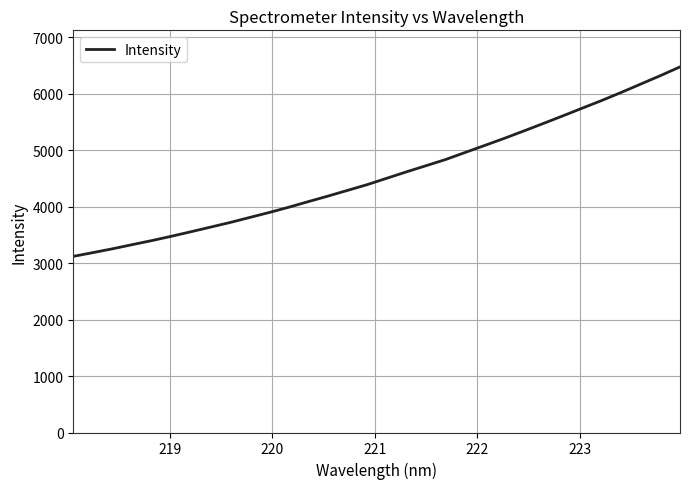

What is the minimum value shown in the chart?

3121.1